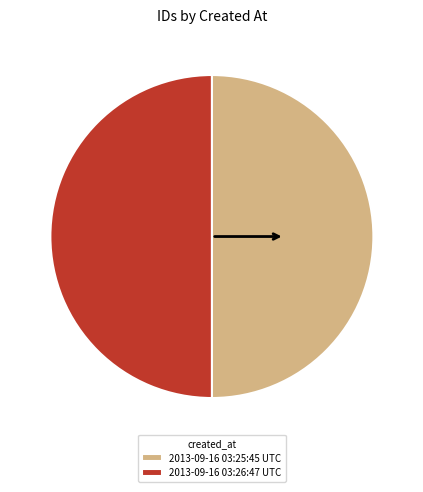

Approximately how many times larger is the value at 2013-09-16 03:26:47 UTC compared to 2013-09-16 03:25:45 UTC?

1.0